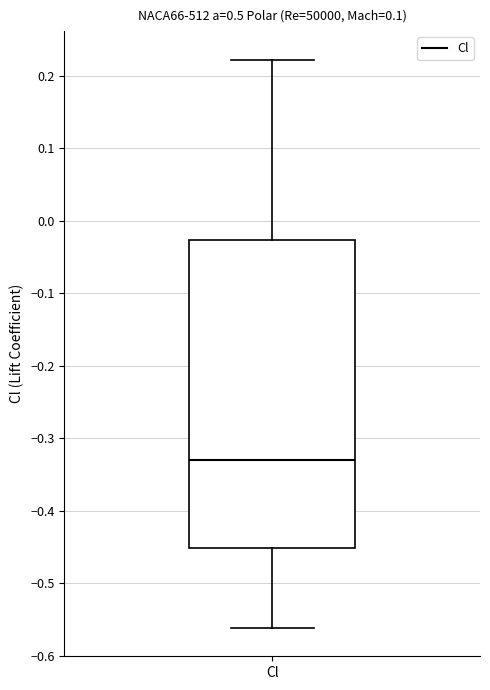

Where does the lower whisker of the box for Cl end on the y-axis? The values are not printed on the chart, so give them approximately, as read against the axis.

-0.56